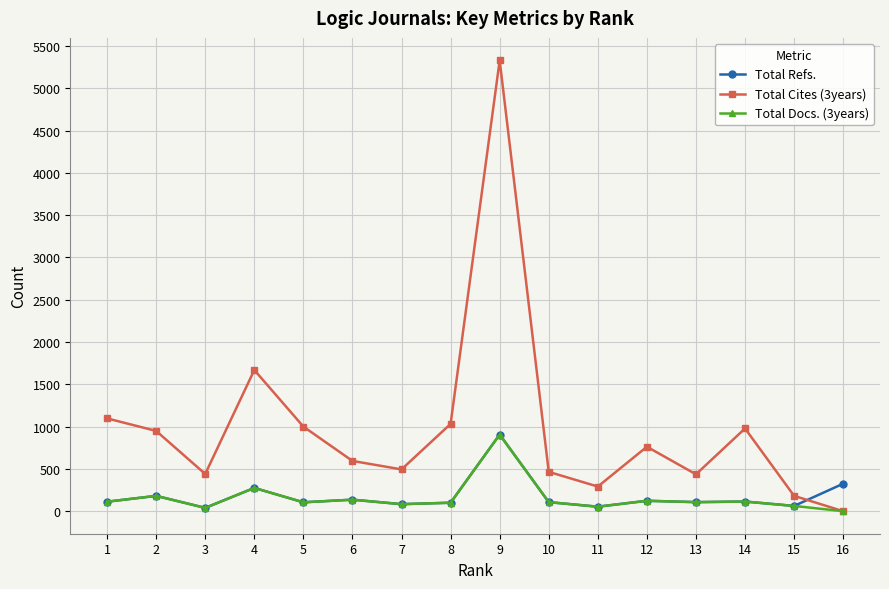

Is the value of Total Docs. (3years) at 16 greater than the value of Total Cites (3years) at 11?

No